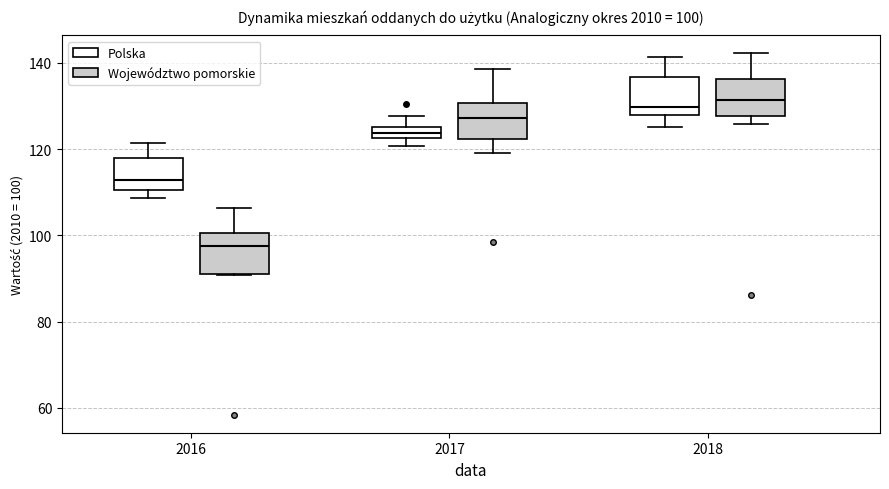

Which box's median line is the lowest?

2016 (Województwo pomorskie)